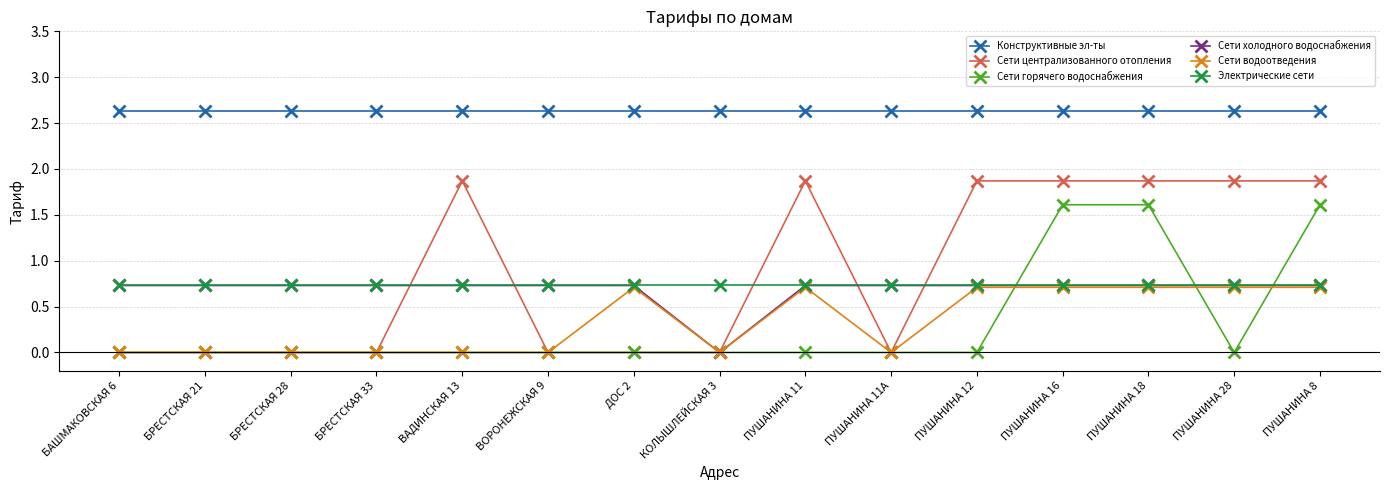

How many lines are shown in the chart?

6